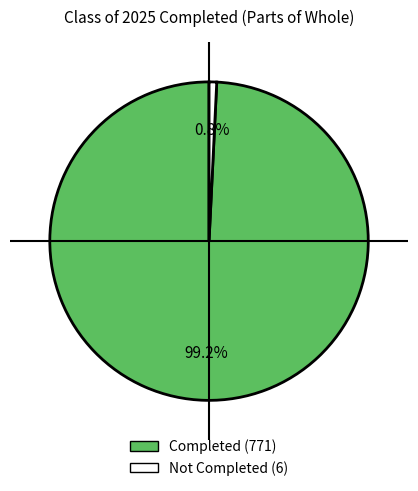

Does any single category account for the majority?

Yes